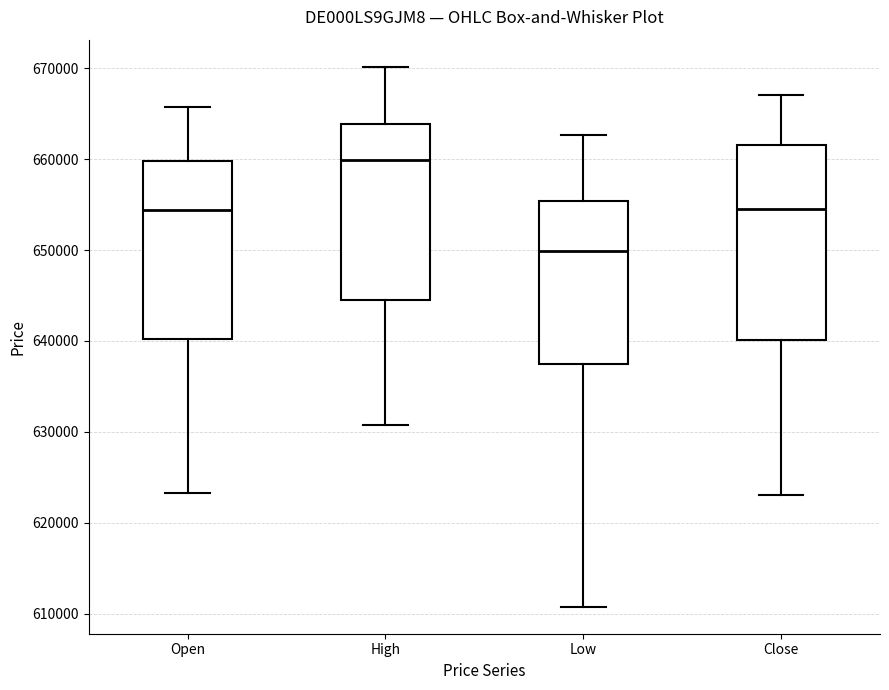

Reading left to right, read every box against the y-axis: the position of its median line, the range the box covers, and the ends of its whiskers. The values are not printed on the chart, so give them approximately, as read against the axis.

Open: median 654000, box 640000 to 660000, whiskers 623000 to 666000
High: median 660000, box 644000 to 664000, whiskers 631000 to 670000
Low: median 650000, box 637000 to 655000, whiskers 611000 to 663000
Close: median 654000, box 640000 to 662000, whiskers 623000 to 667000